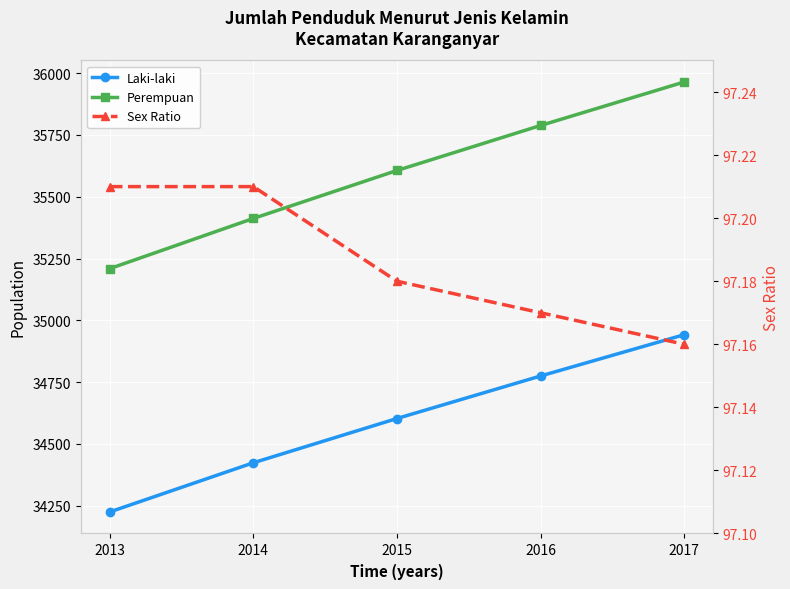

How many values in the Laki-laki series are below 34603?

2